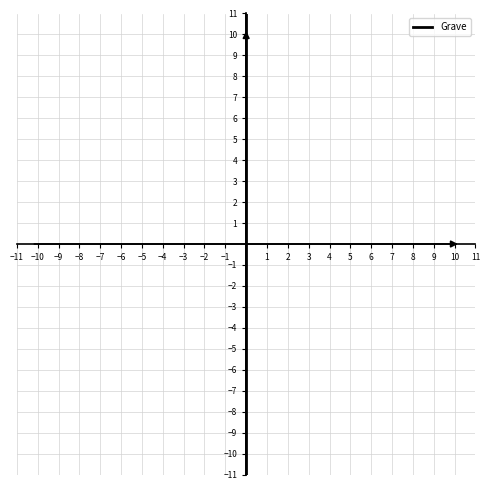

Does the chart display data point markers on the line(s)?

No